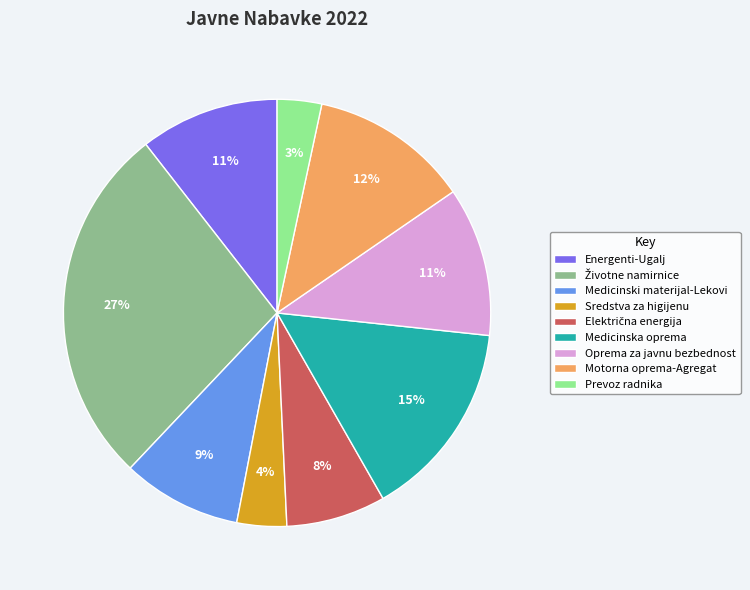

To the nearest percent, what is the difference between the largest and smallest slice percentages?

24%